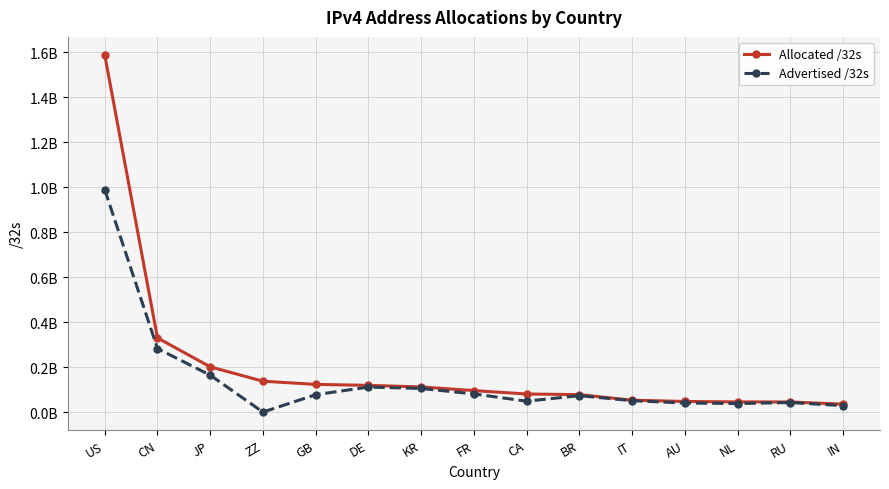

What is the difference between the Allocated /32s values at IT and RU?

7866976